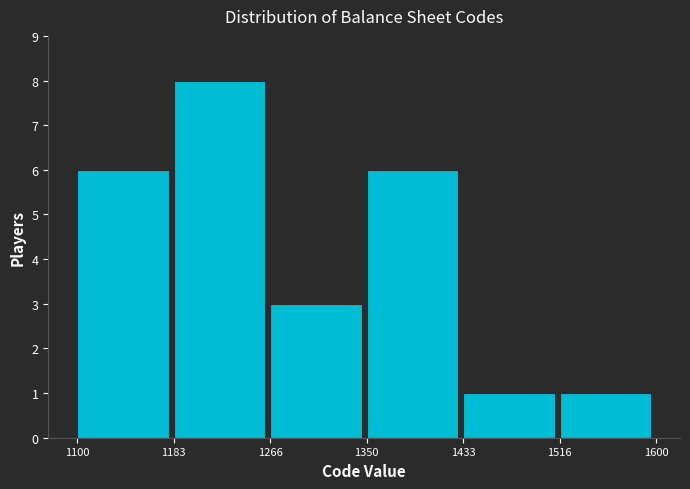

Reading left to right, list every bar in this chart as the range it spans on the x-axis followed by its height. The values are not printed on the chart, so give them approximately, as read against the axis.

1100 to 1183: 6
1183 to 1266: 8
1266 to 1350: 3
1350 to 1433: 6
1433 to 1516: 1
1516 to 1600: 1